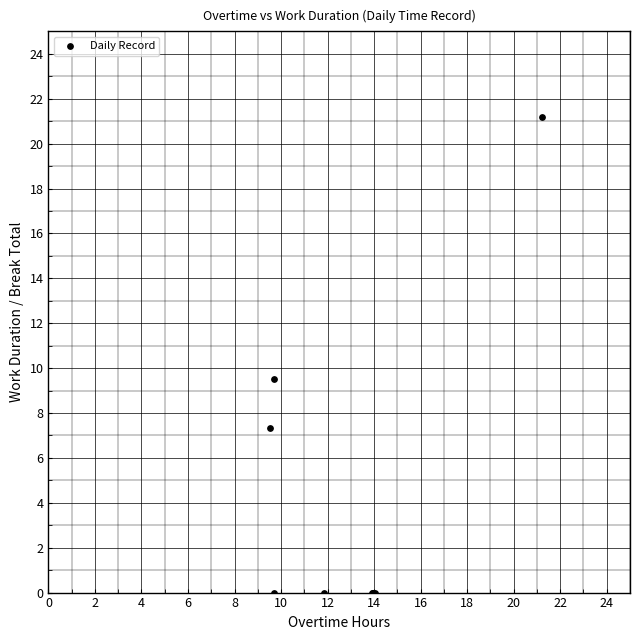

What Y value in the scatter plot is closest to 10?

9.5